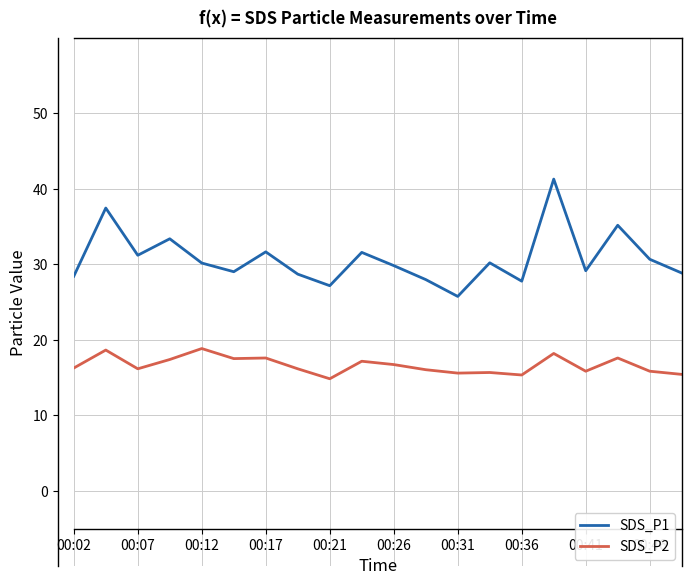

What is the maximum value shown in the chart?

41.3